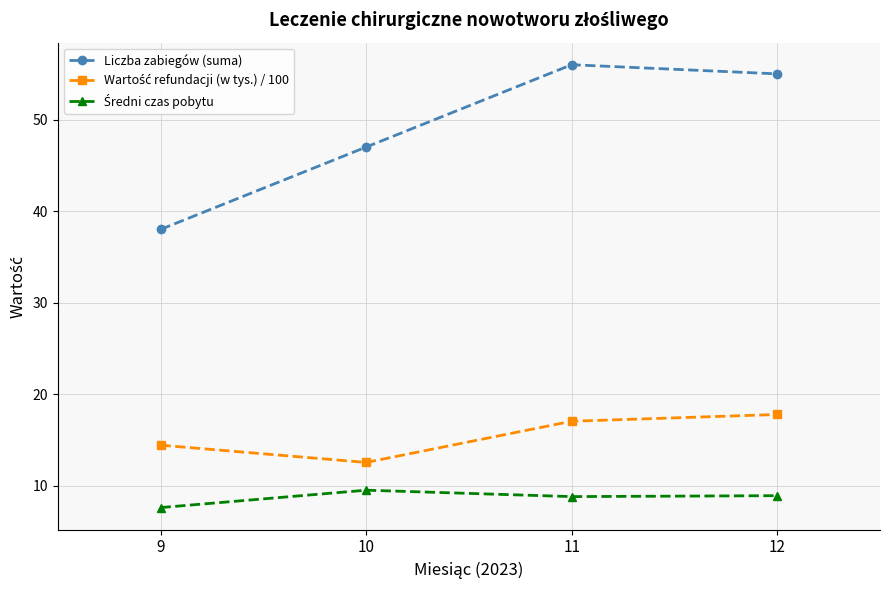

What is the difference between the maximum and minimum values in the Liczba zabiegów (suma) series?

18.0